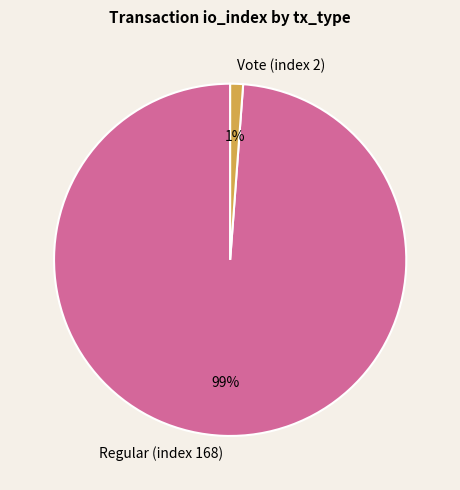

What is the largest slice in the pie chart?

Regular (index 168)